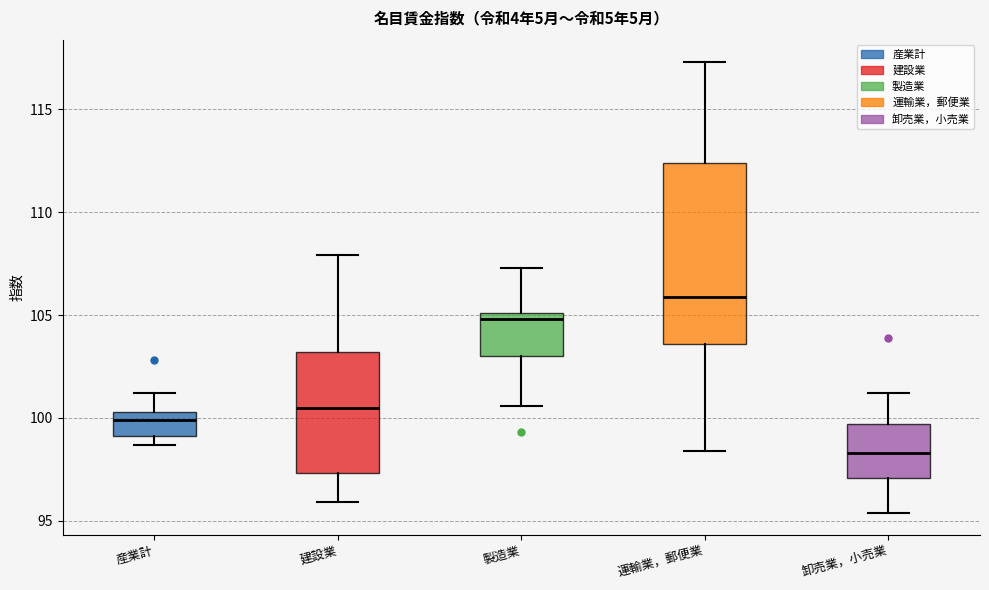

Which box's median line is the highest?

運輸業，郵便業